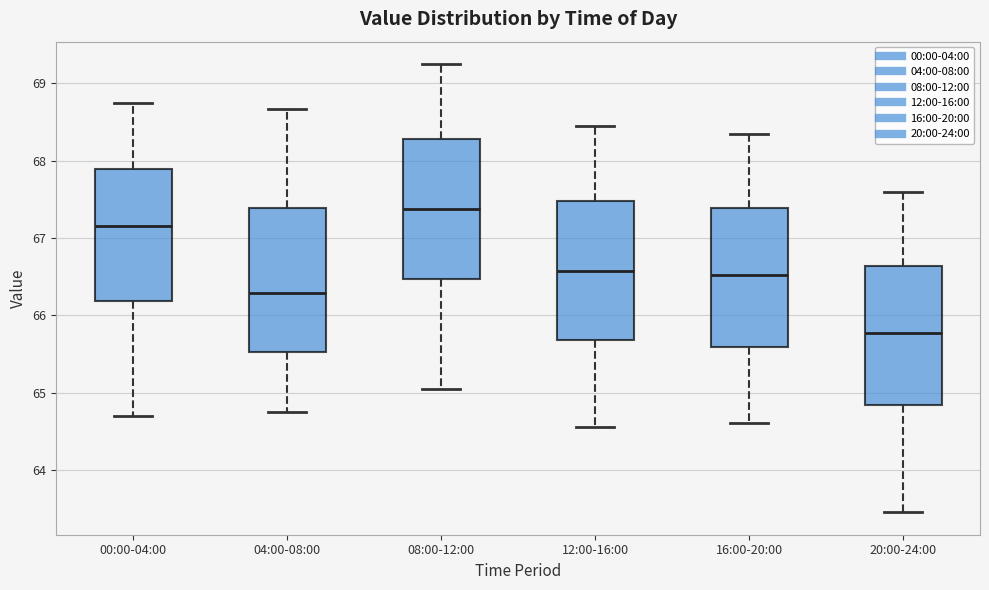

Where does the upper whisker of the box for 08:00-12:00 end on the y-axis? The values are not printed on the chart, so give them approximately, as read against the axis.

69.3